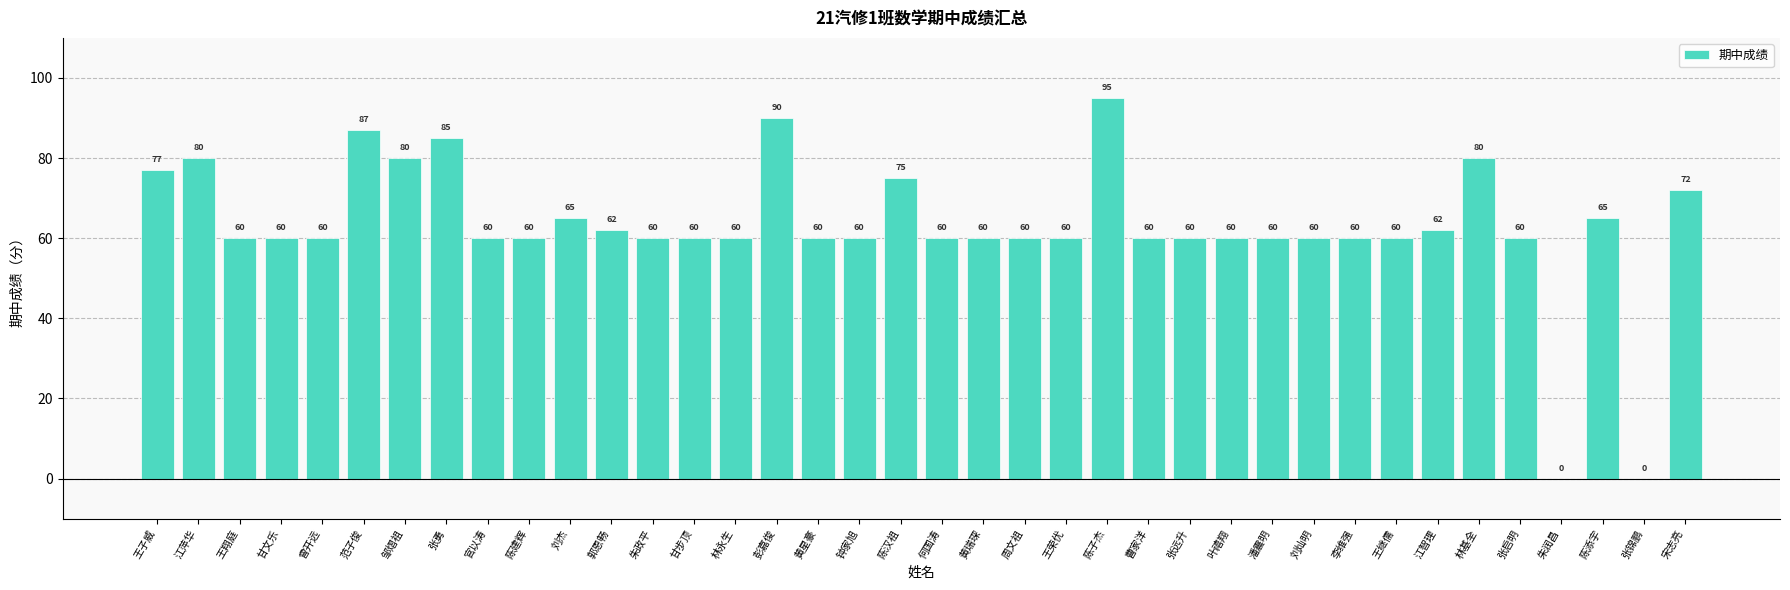

Count the number of categories in the chart.

38